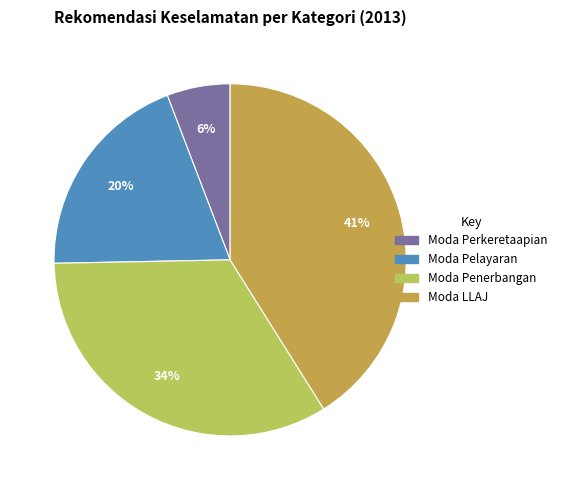

How many slices are in this pie chart?

4